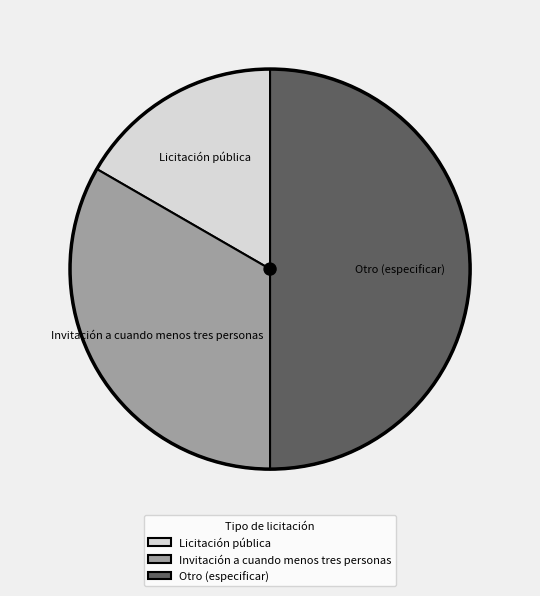

Rank the categories by value from lowest to highest.

Licitación pública, Invitación a cuando menos tres personas, Otro (especificar)